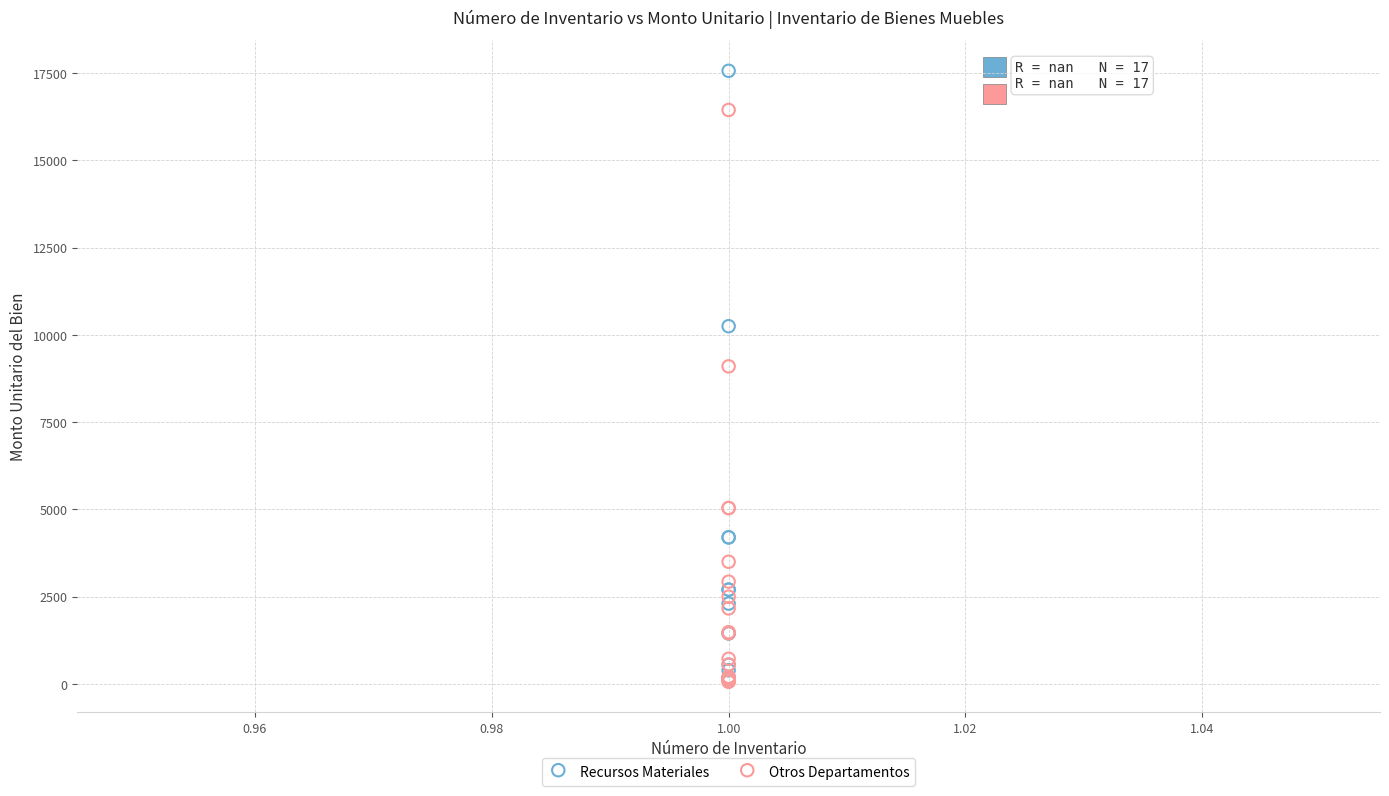

In the Recursos Materiales series, what Y value is closest to 8849?

10250.0